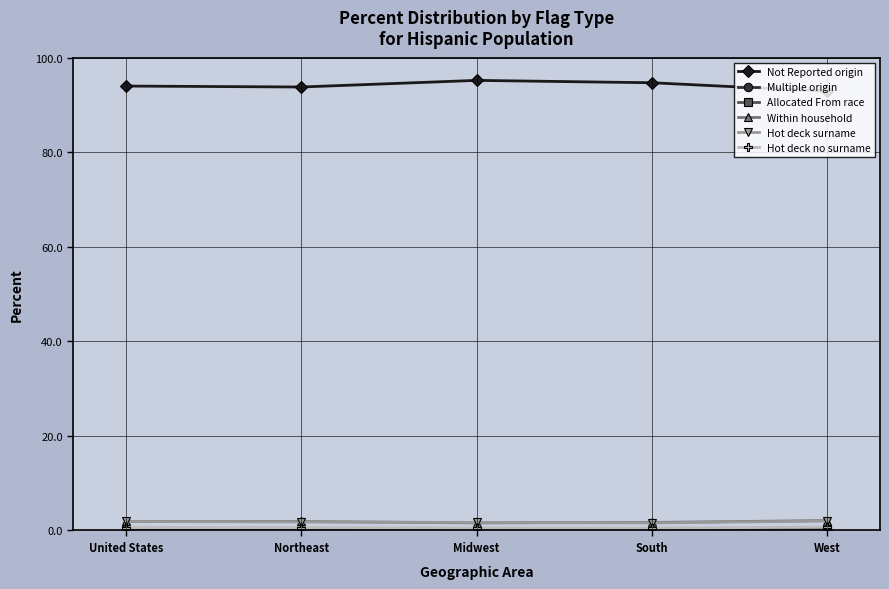

Is the value of Not Reported origin at United States greater than the value of Within household at Northeast?

Yes